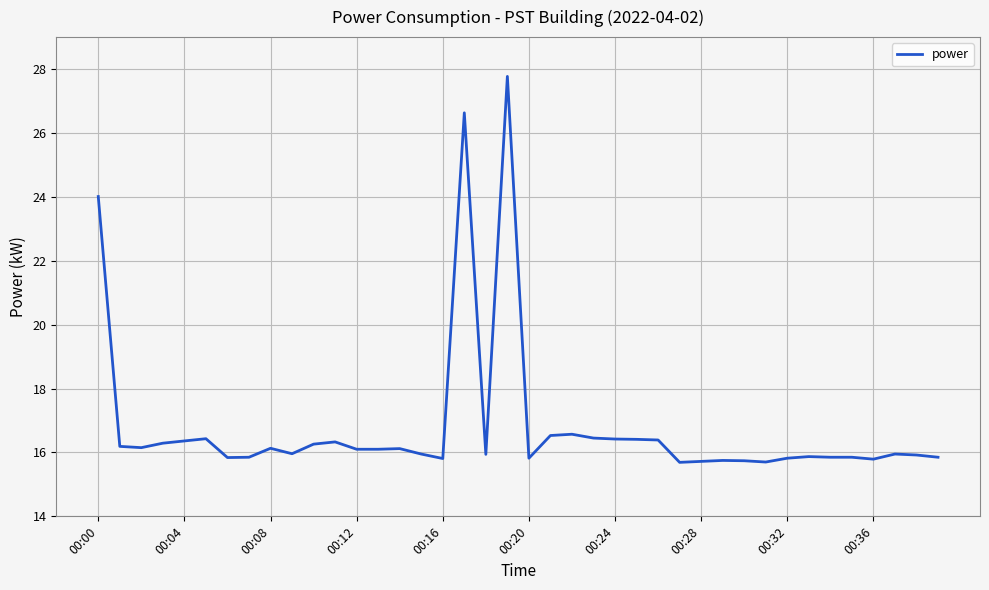

What is the maximum value shown in the chart?

27.8